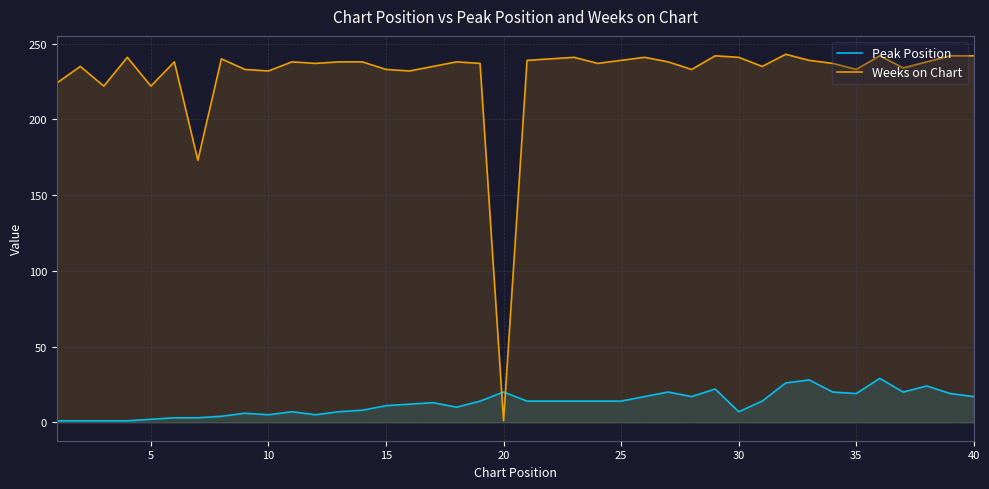

Which series has the largest range (max minus min)?

Weeks on Chart